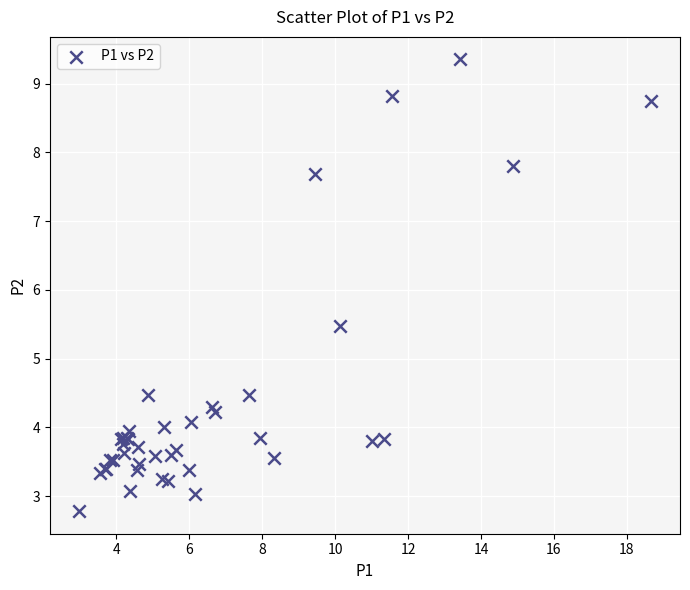

What Y value in the scatter plot is closest to 6?

5.5